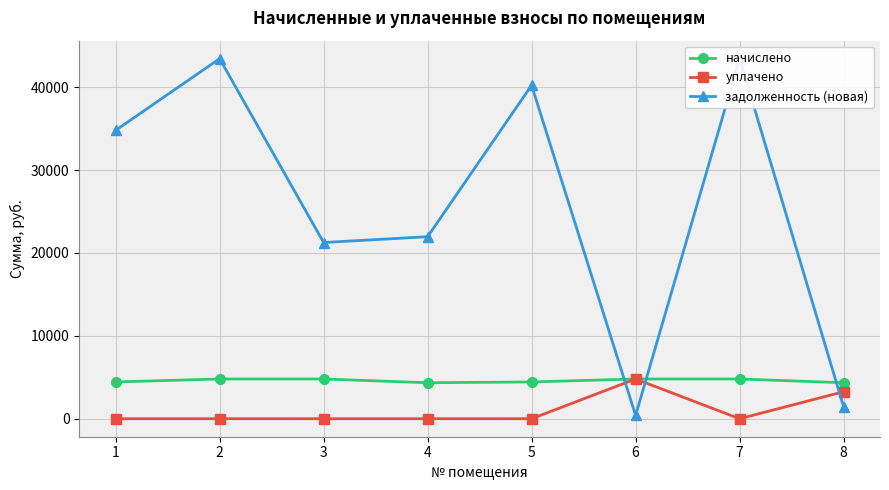

The value of начислено at 4 is 4341.8. True or false?

True